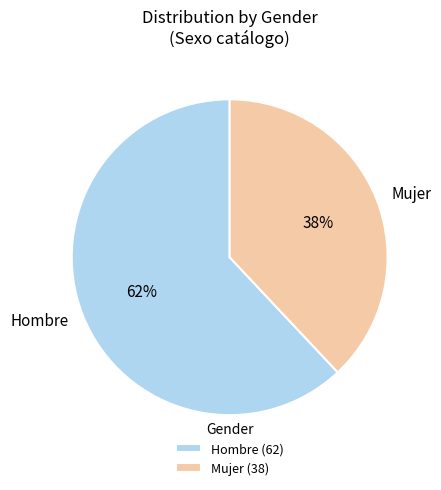

Is it true that Mujer is 38% of the pie?

True